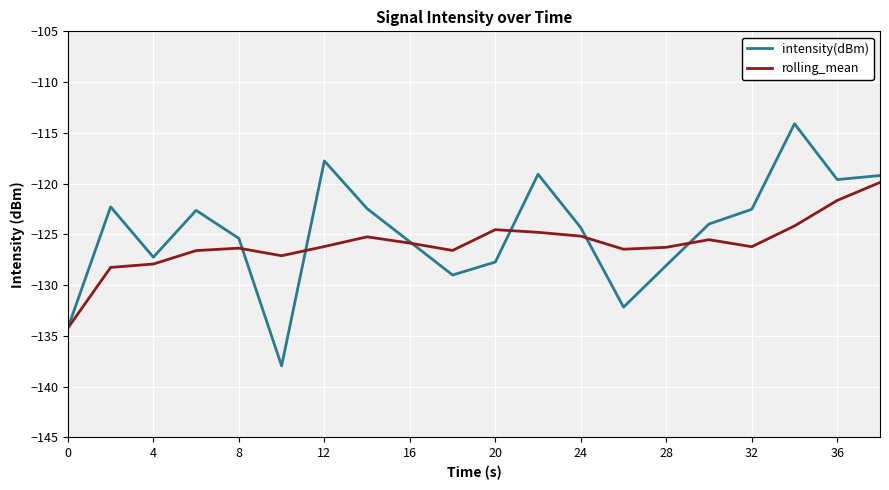

In intensity(dBm), how many points are lower than both neighbors (excluding endpoints)?

5